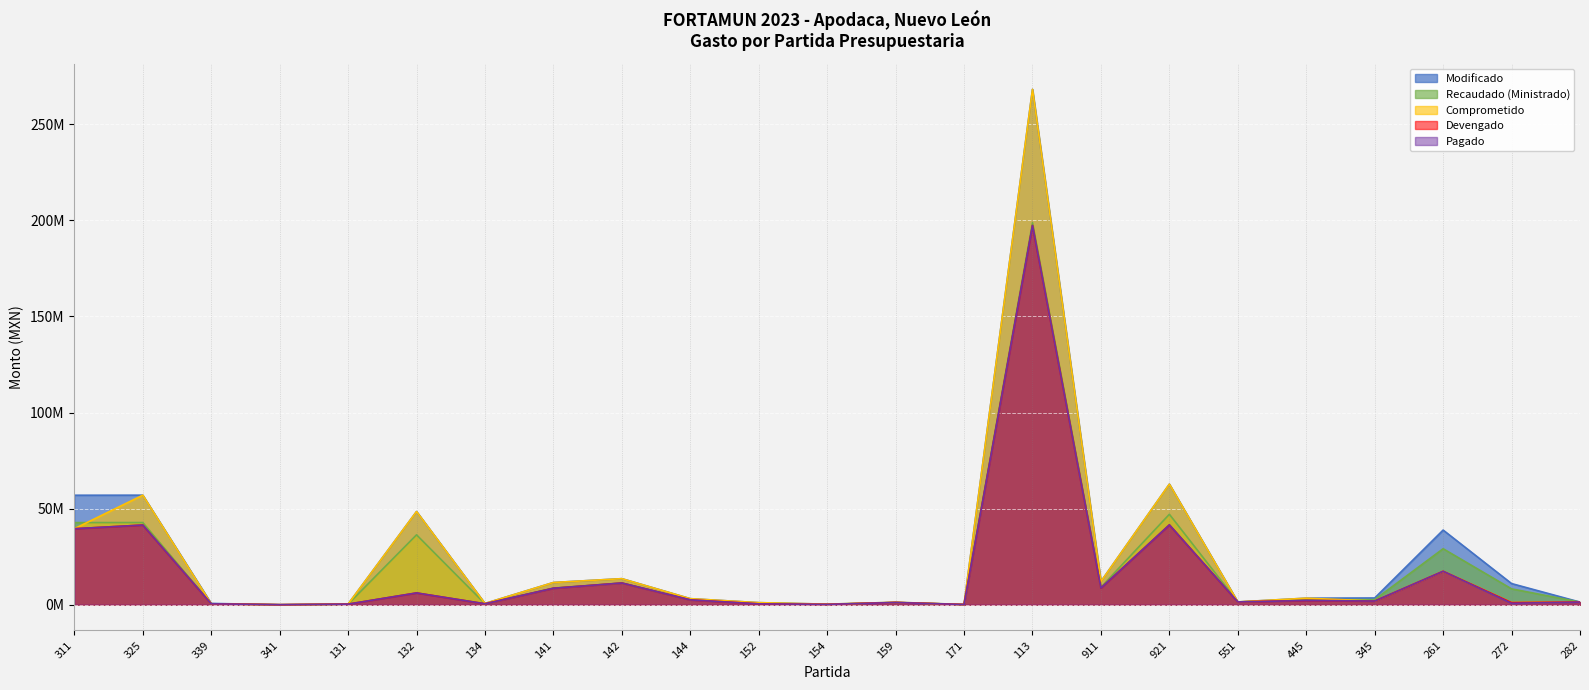

What is the spread (max minus min) of values at 272?

10253772.0